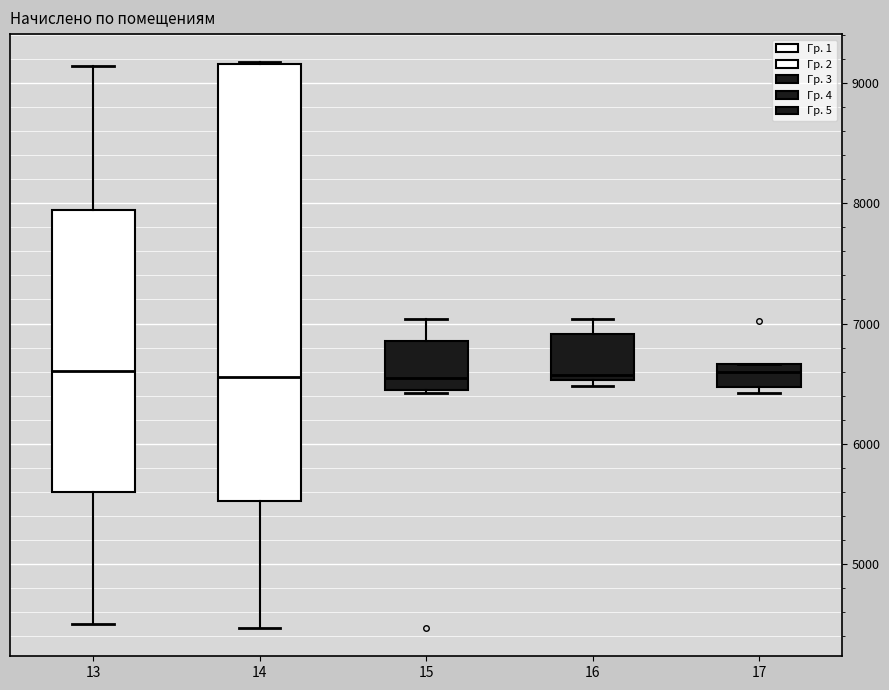

Reading left to right, read every box against the y-axis: the position of its median line, the range the box covers, and the ends of its whiskers. The values are not printed on the chart, so give them approximately, as read against the axis.

13: median 6600, box 5600 to 7900, whiskers 4500 to 9100
14: median 6600, box 5500 to 9200, whiskers 4500 to 9200
15: median 6500, box 6400 to 6900, whiskers 6400 to 7000
16: median 6600, box 6500 to 6900, whiskers 6500 (just below the box's lower edge) to 7000
17: median 6600, box 6500 to 6700, whiskers 6400 to 6700